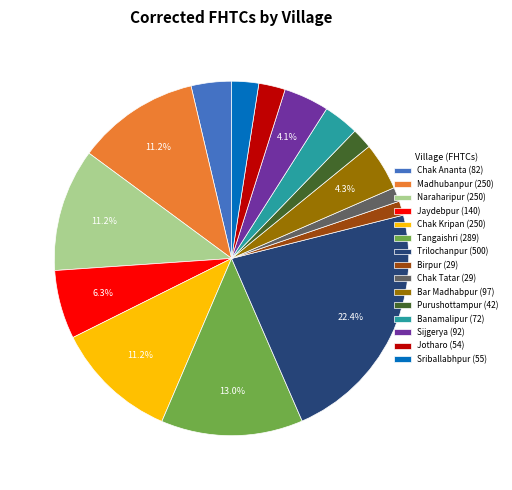

Does any single category account for the majority?

No